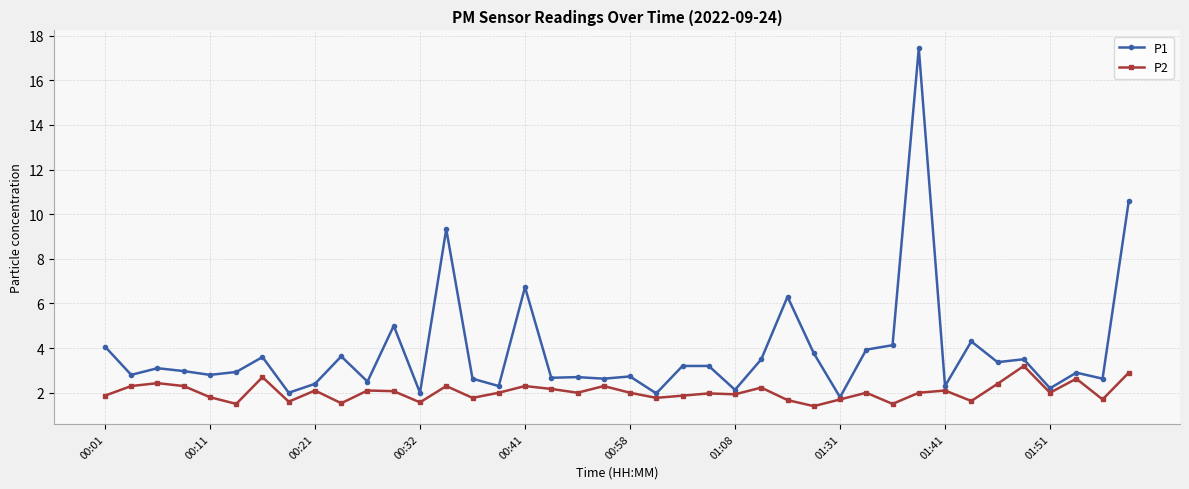

What is the highest value of the P2 series?

3.2